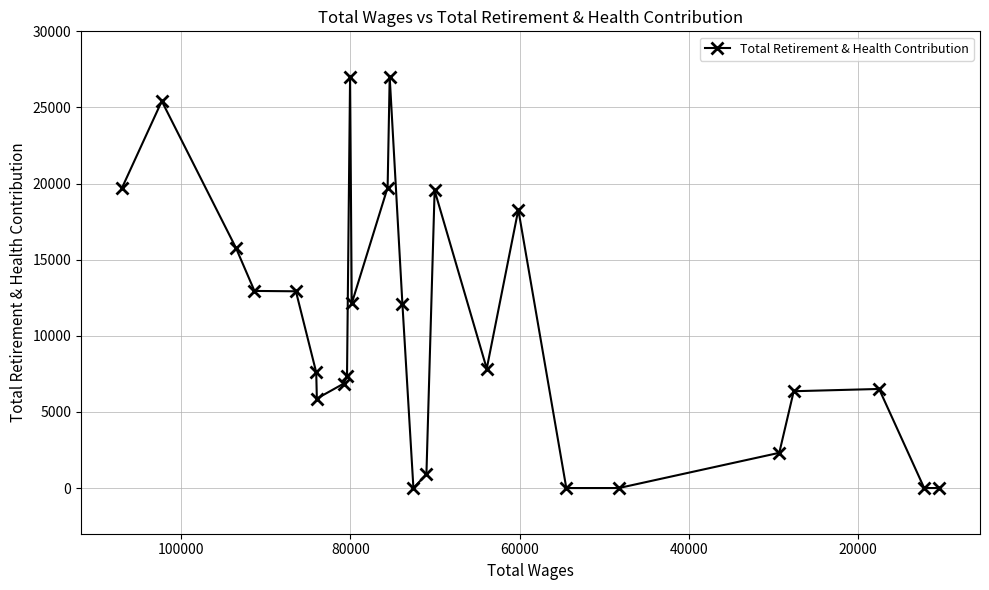

Count the number of data series in this chart.

1